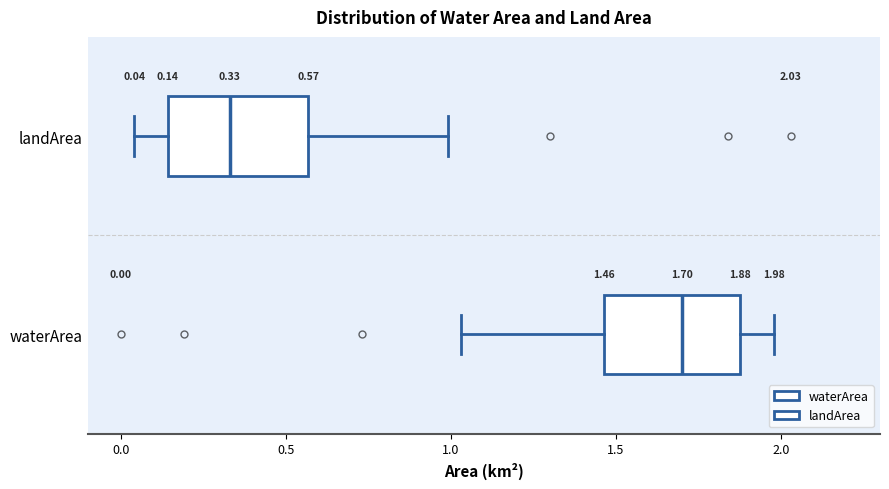

Which box's median line is the furthest to the right?

waterArea